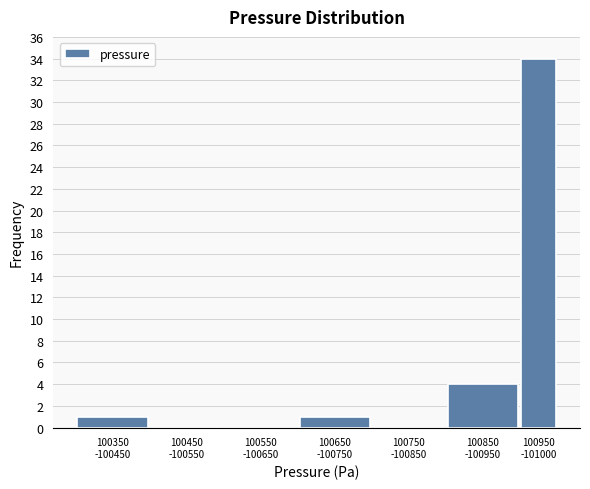

What is the maximum value shown in the chart?

34